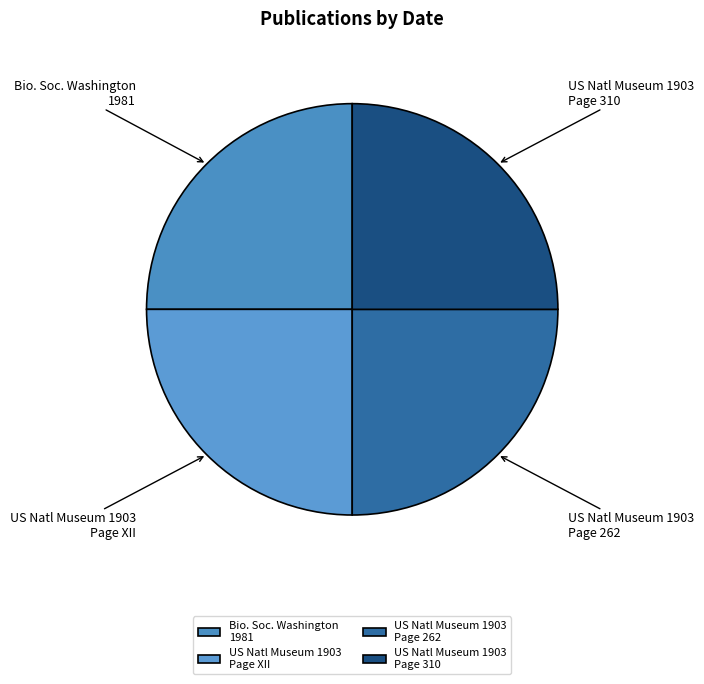

Approximately how many times larger is the value at US Natl Museum 1903 Page XII compared to Bio. Soc. Washington 1981?

1.0